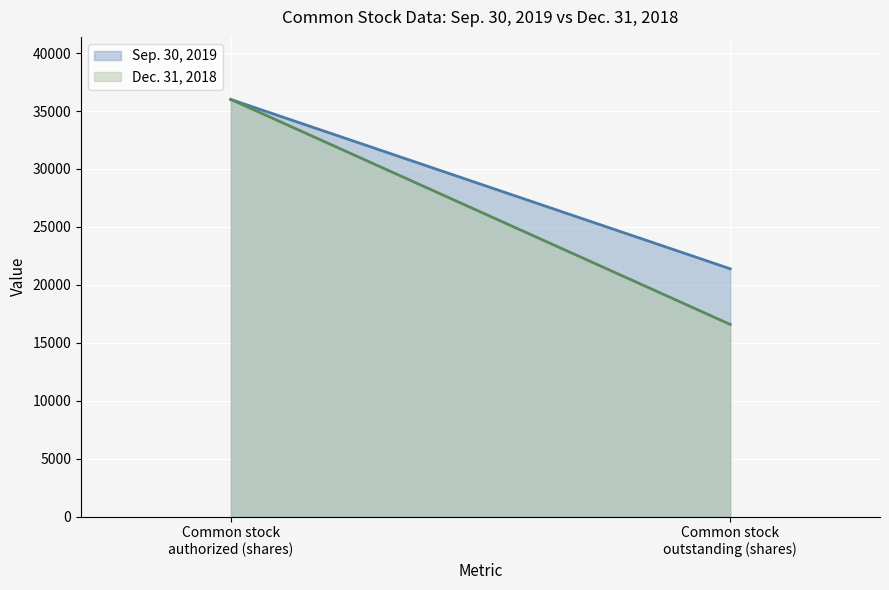

At how many categories does at least one series exceed 35202?

1